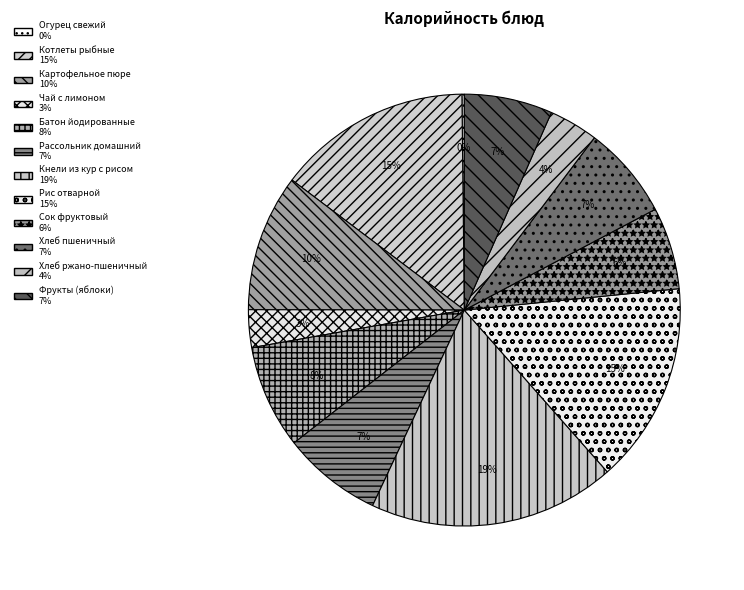

To the nearest percent, what percentage of the pie is Сок фруктовый?

6%